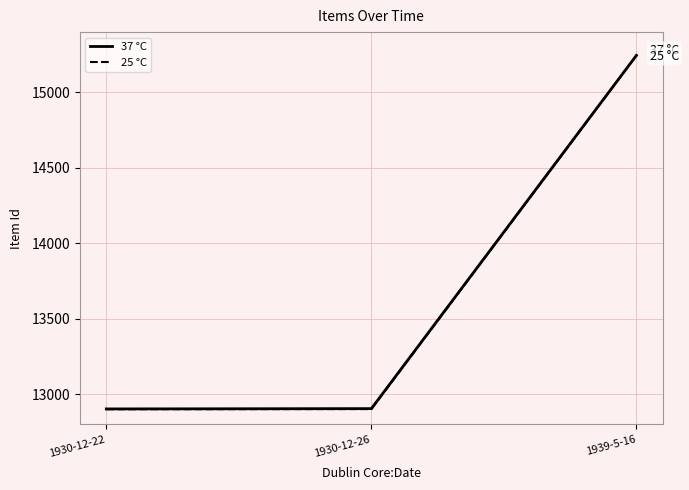

What is the maximum value for 37 °C?

15246